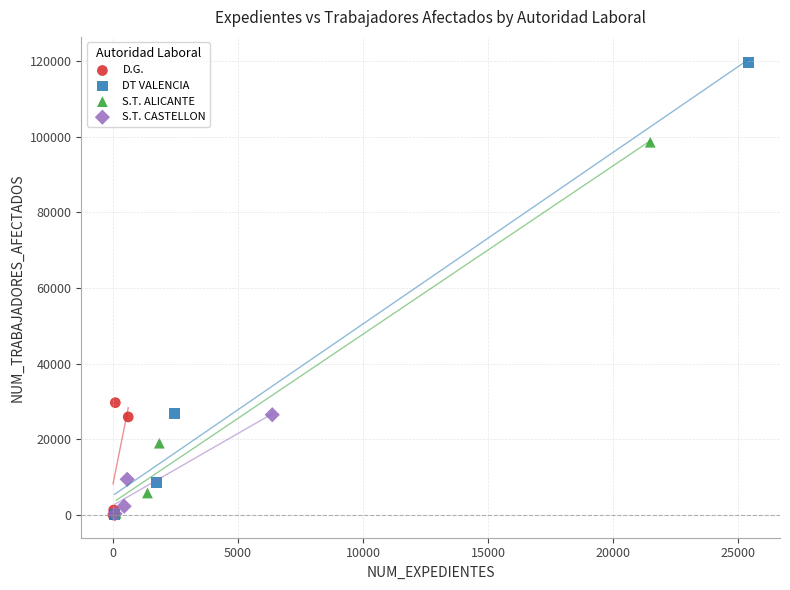

Which series reaches the maximum Y coordinate?

DT VALENCIA